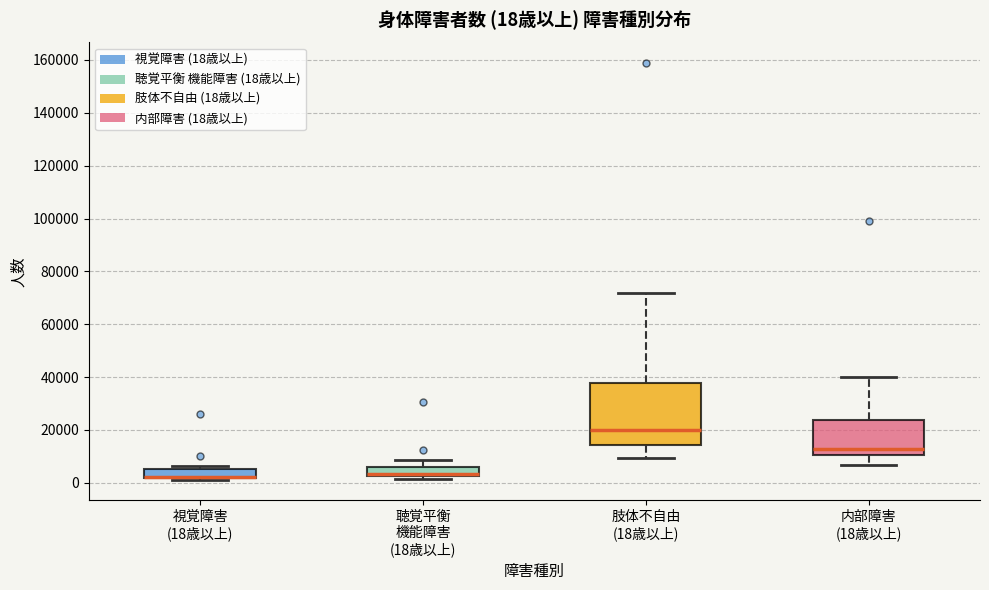

Comparing the boxes themselves (not the whiskers), which one is the tallest?

肢体不自由 (18歳以上)